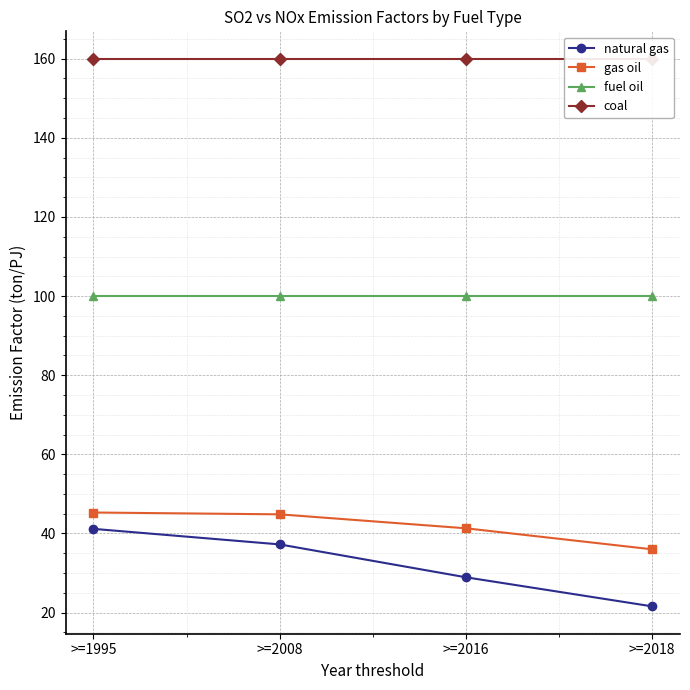

How many lines are shown in the chart?

4